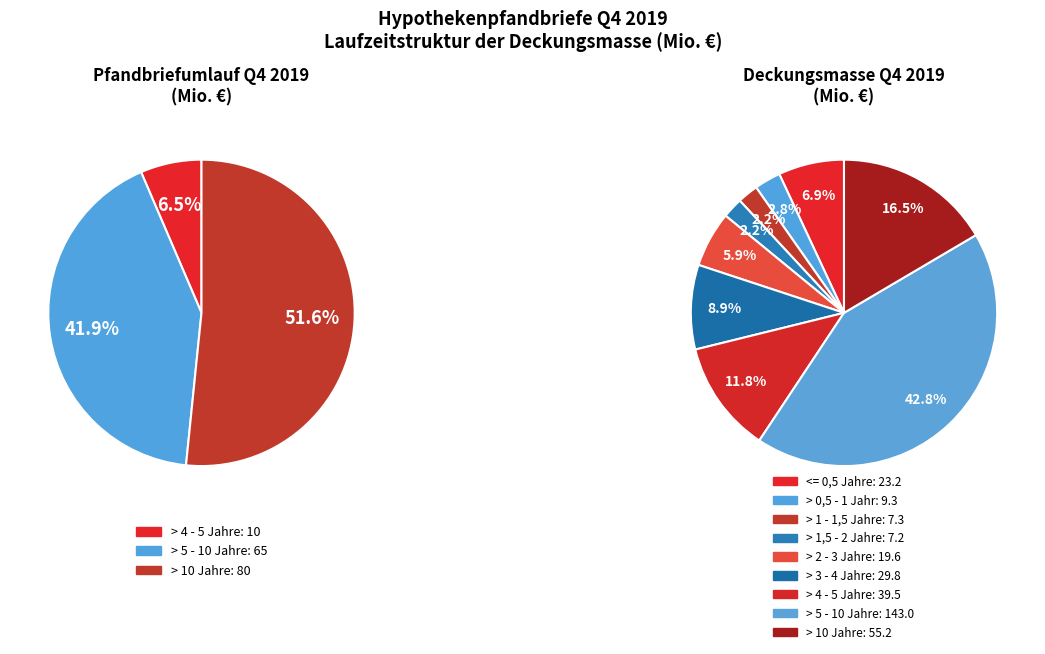

To the nearest percent, what is the difference between the > 4 - 5 Jahre and <= 0,5 Jahre slice percentages?

5%